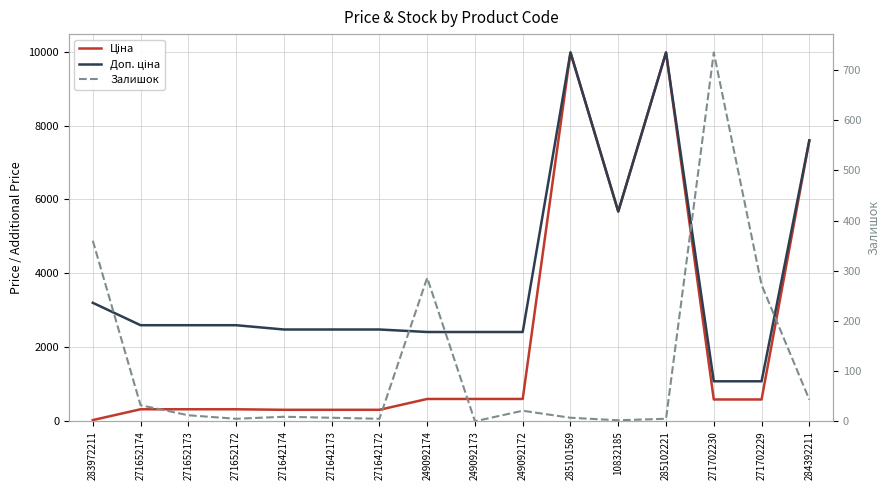

How many values in the Ціна series are below 589?

7